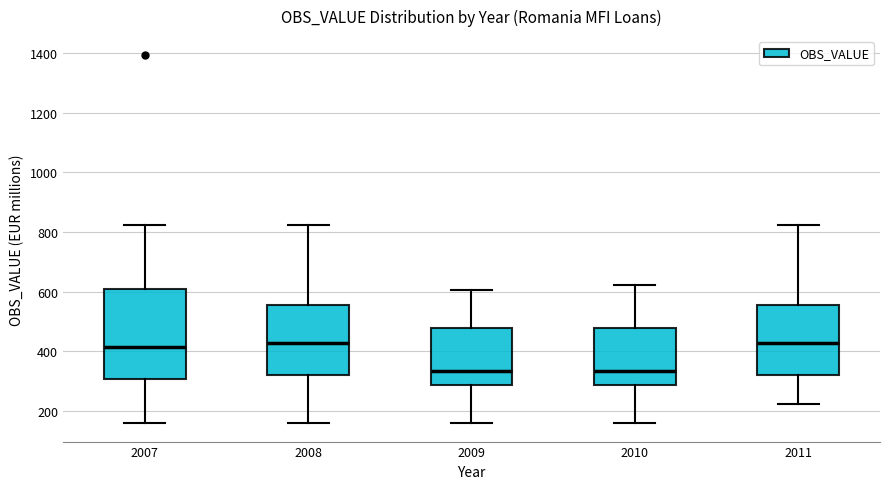

Where is the upper edge of the box at x = 2011 on the y-axis? The values are not printed on the chart, so give them approximately, as read against the axis.

560